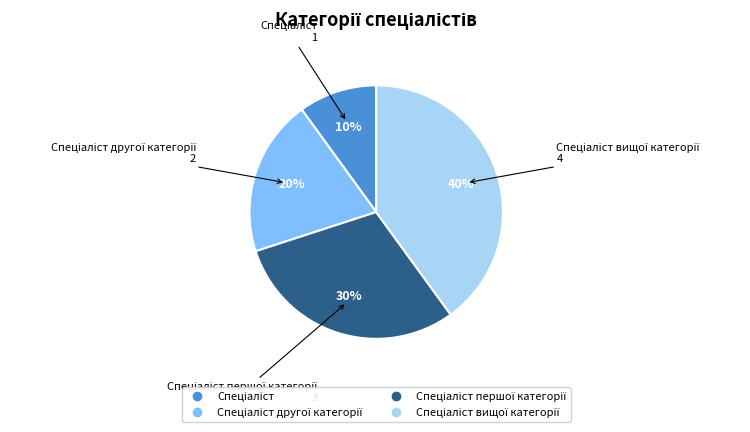

To the nearest percent, what is the difference between the largest and smallest slice percentages?

30%